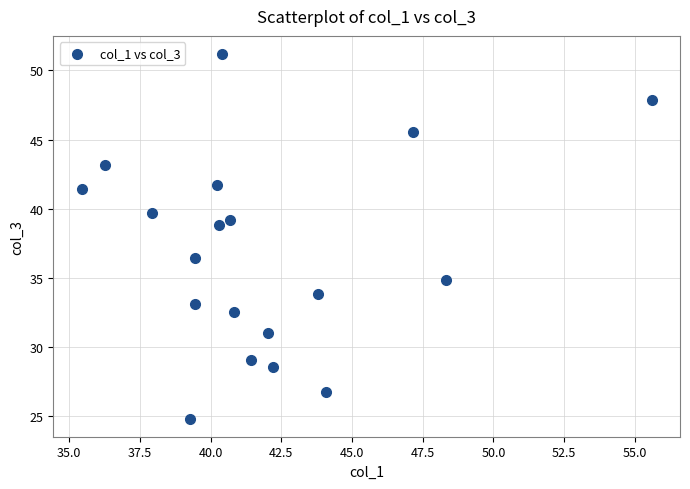

What Y value in the scatter plot is closest to 38?

38.8